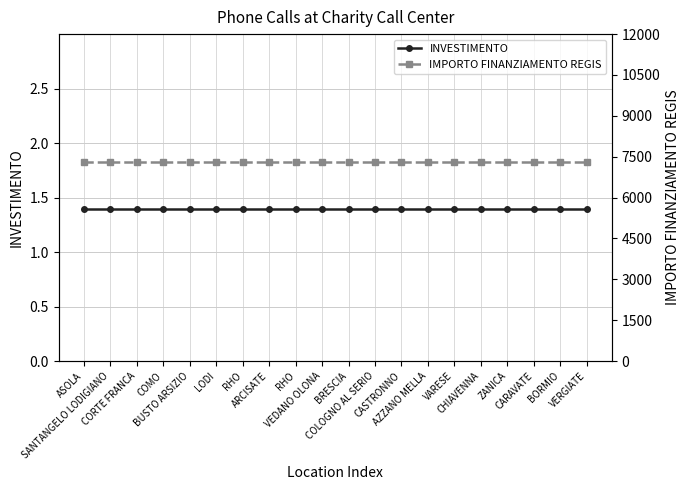

At which category is the sum across all series the highest?

ASOLA